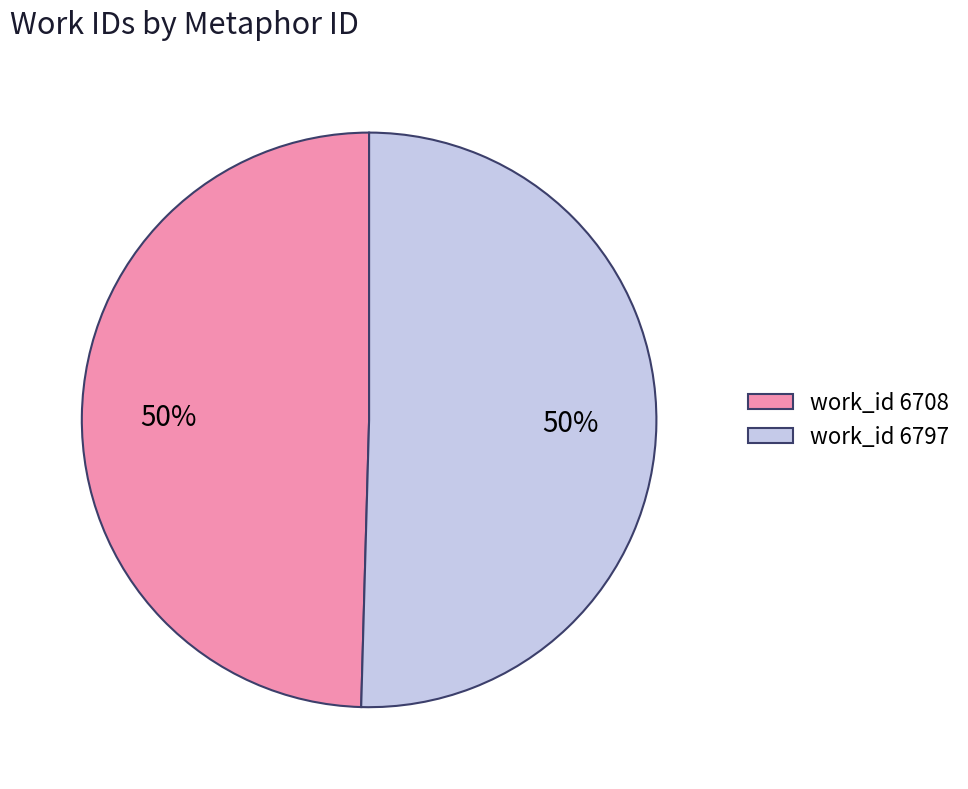

The work_id 6797 slice represents 57% of the pie. True or false?

False